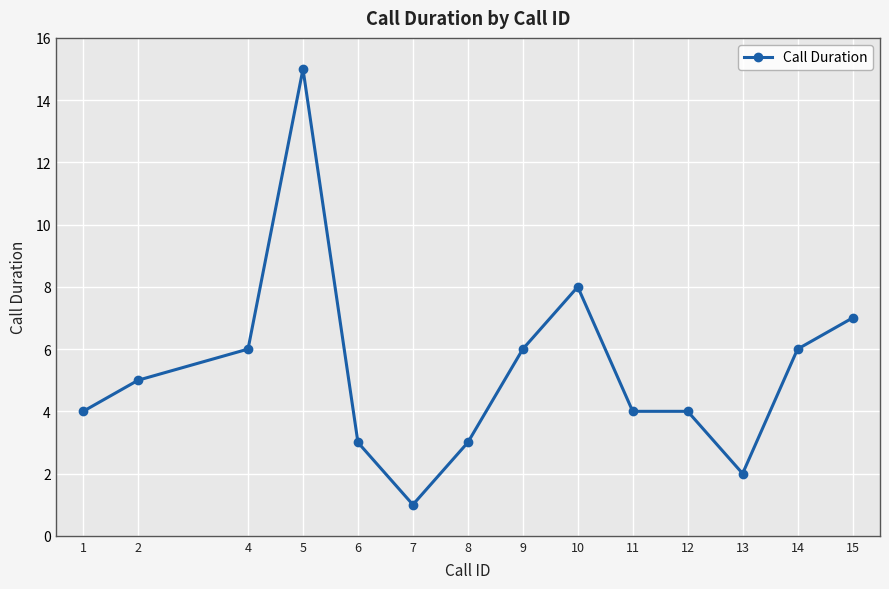

What is the sum of the values at 13 and 11?

6